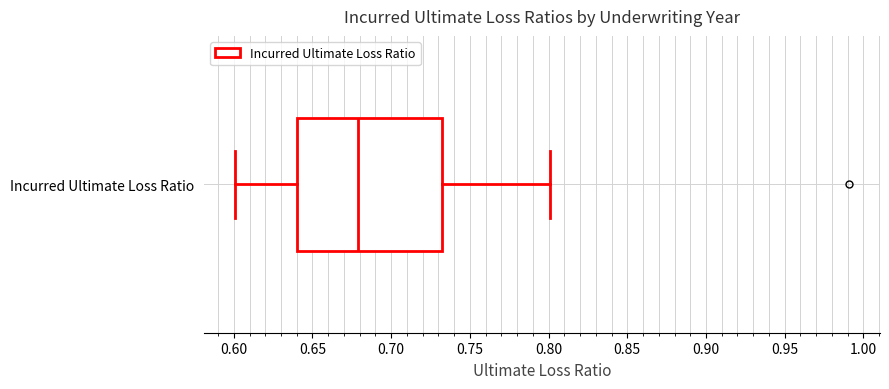

Where is the left edge of the box for Incurred Ultimate Loss Ratio on the x-axis? The values are not printed on the chart, so give them approximately, as read against the axis.

0.64